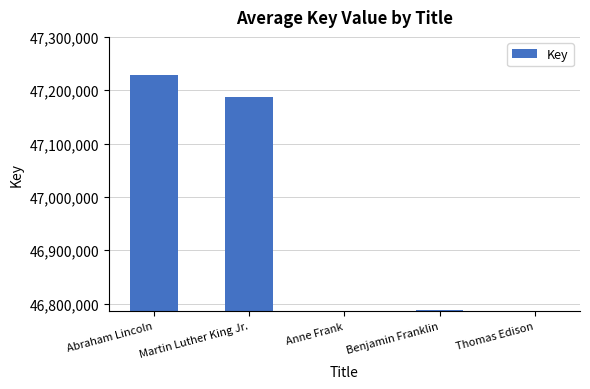

What is the difference between the second highest and minimum values?

400398